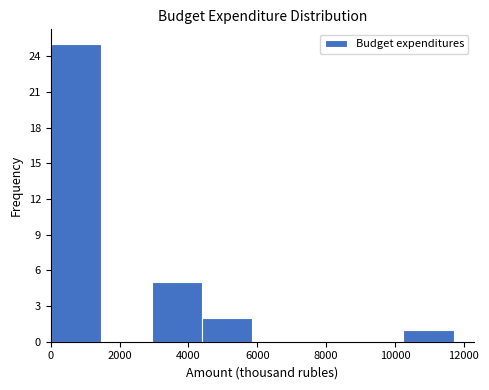

Reading left to right, list every bar in this chart as the range it spans on the x-axis followed by its height. Neither the bar edges nor the heights are printed on the chart, so give them approximately, as read against the axes.

0 to 1400: 25
1400 to 3000: 0
3000 to 4400: 5
4400 to 5800: 2
5800 to 7400: 0
7400 to 8800: 0
8800 to 10200: 0
10200 to 11800: 1